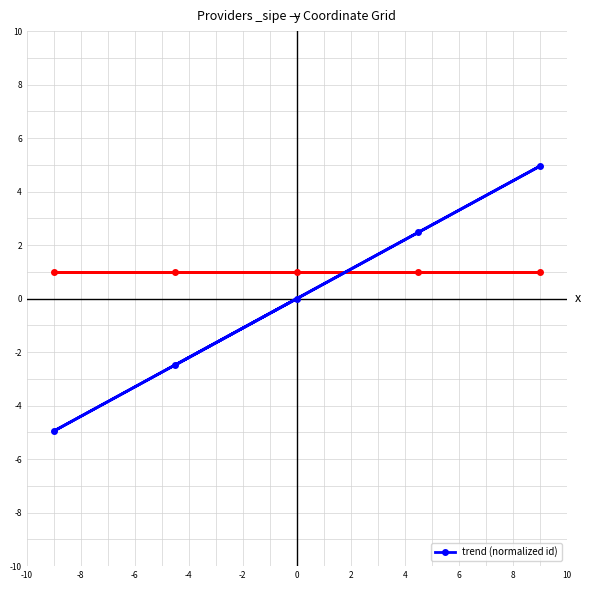

What is the difference between the maximum and second lowest values?

7.4